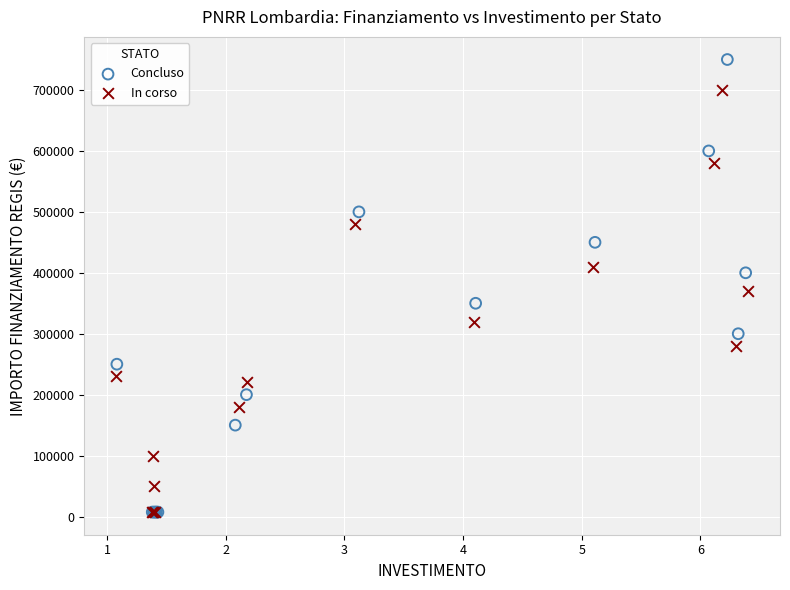

Which series has the largest Y range (max minus min)?

Concluso